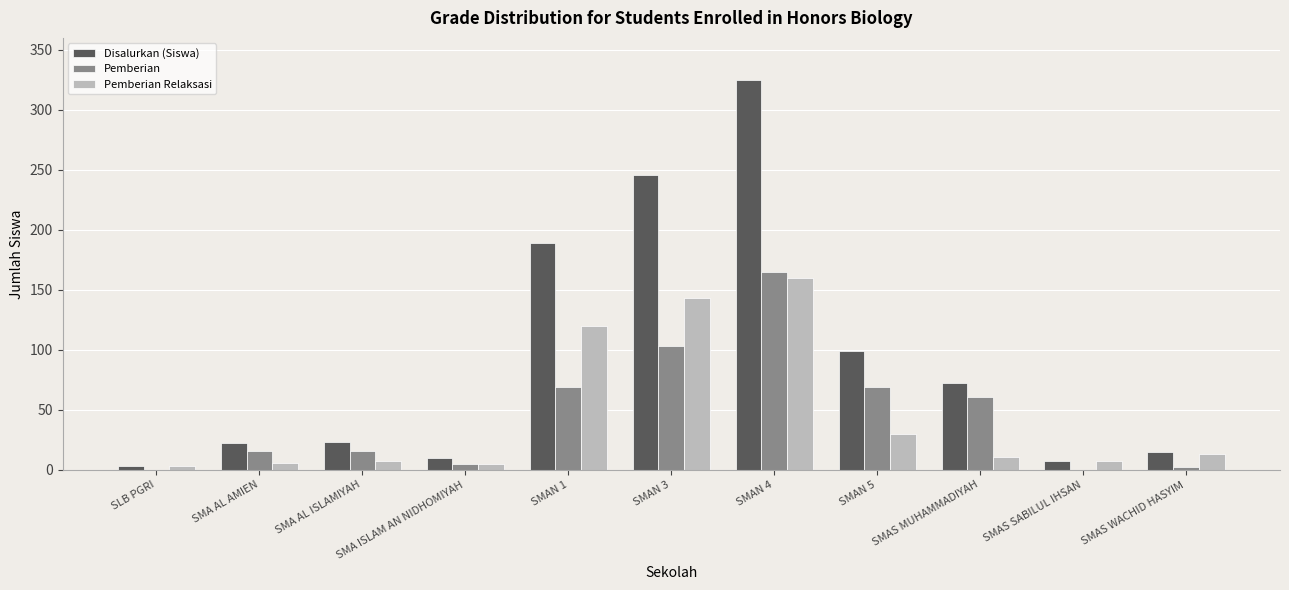

How many data points does each series have?

11